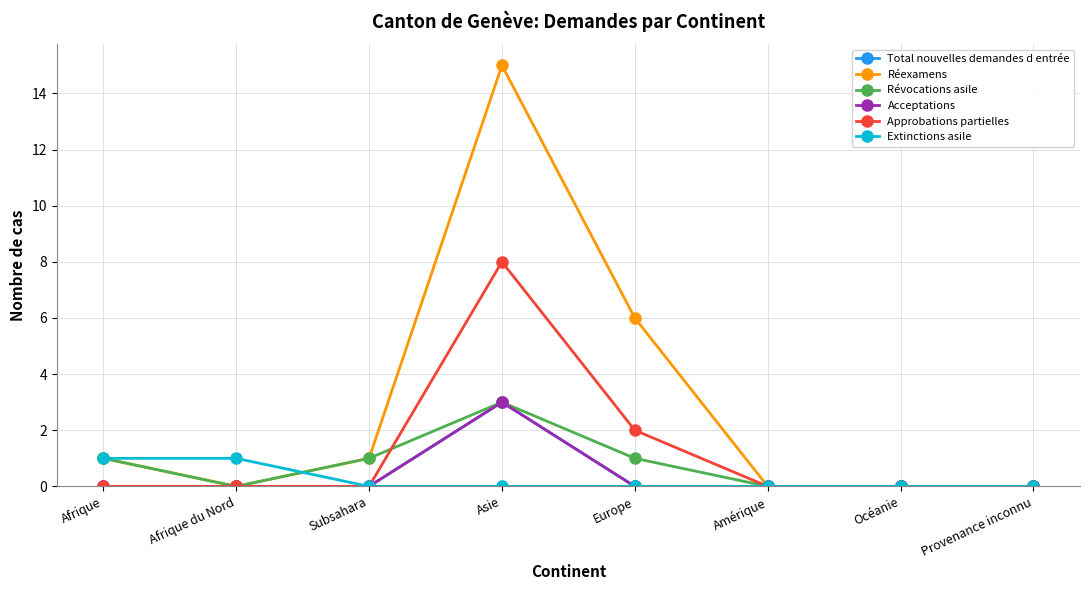

Which label corresponds to the smallest value in the chart?

Afrique